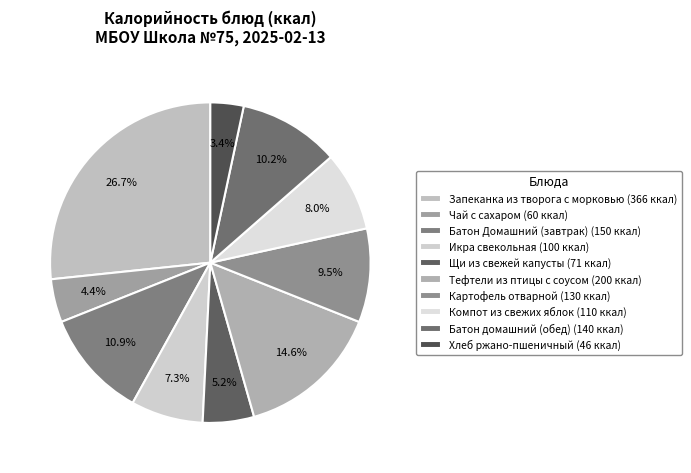

True or false: Запеканка из творога с морковью accounts for 13% of the total.

False